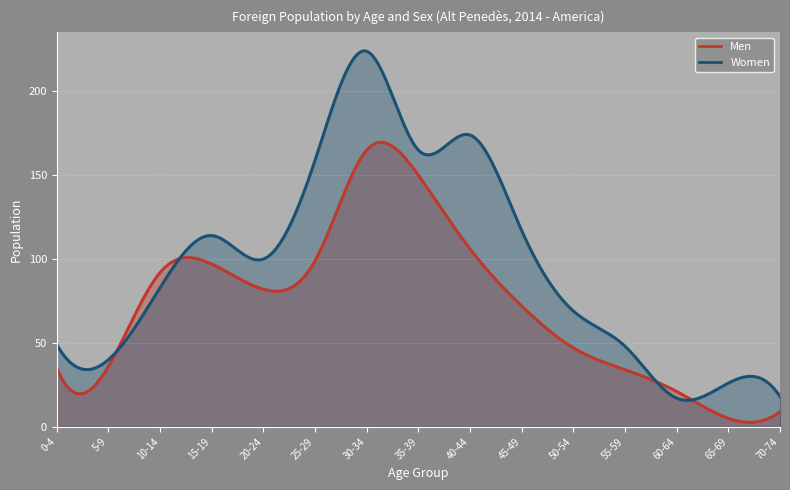

What is the sum of the Men values at 10-14 and 60-64?

113